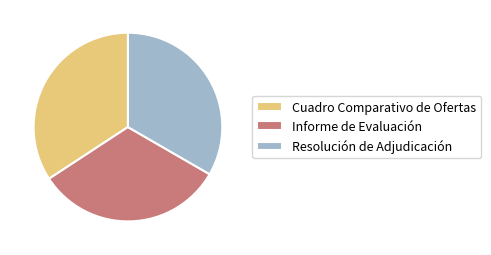

Count the number of slices in the pie.

3